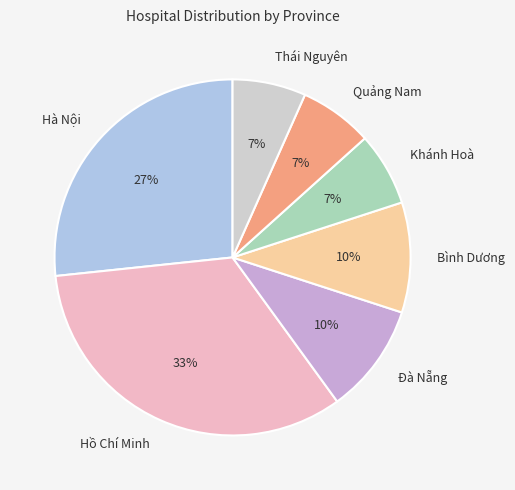

Is it true that Hồ Chí Minh is 28% of the pie?

False